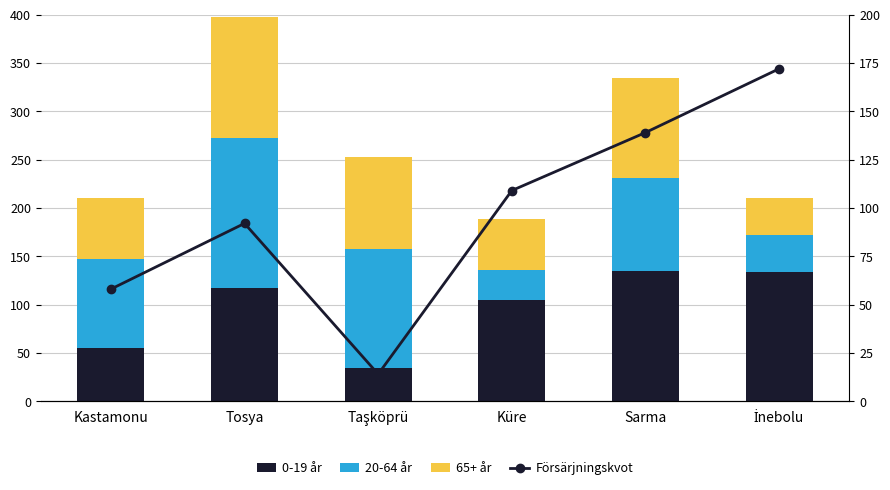

Reading left to right, extract all data points from this chart.

0-19 år: Kastamonu=55	Tosya=117	Taşköprü=34	Küre=105	Sarma=135	İnebolu=134
20-64 år: Kastamonu=92	Tosya=155	Taşköprü=124	Küre=31	Sarma=96	İnebolu=38
65+ år: Kastamonu=63	Tosya=126	Taşköprü=95	Küre=53	Sarma=103	İnebolu=38
Försärjningskvot: Kastamonu=58	Tosya=92	Taşköprü=14	Küre=109	Sarma=139	İnebolu=172